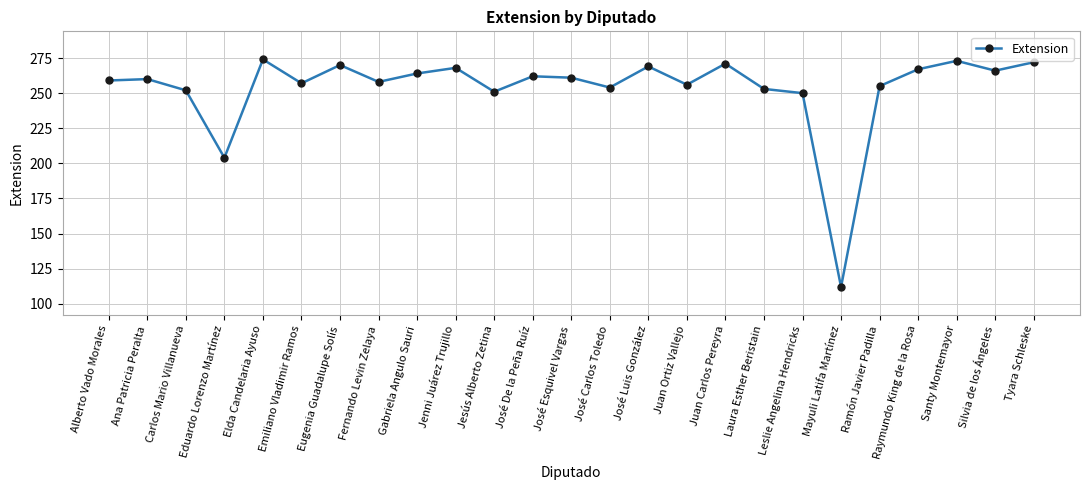

How many lines are shown in the chart?

1